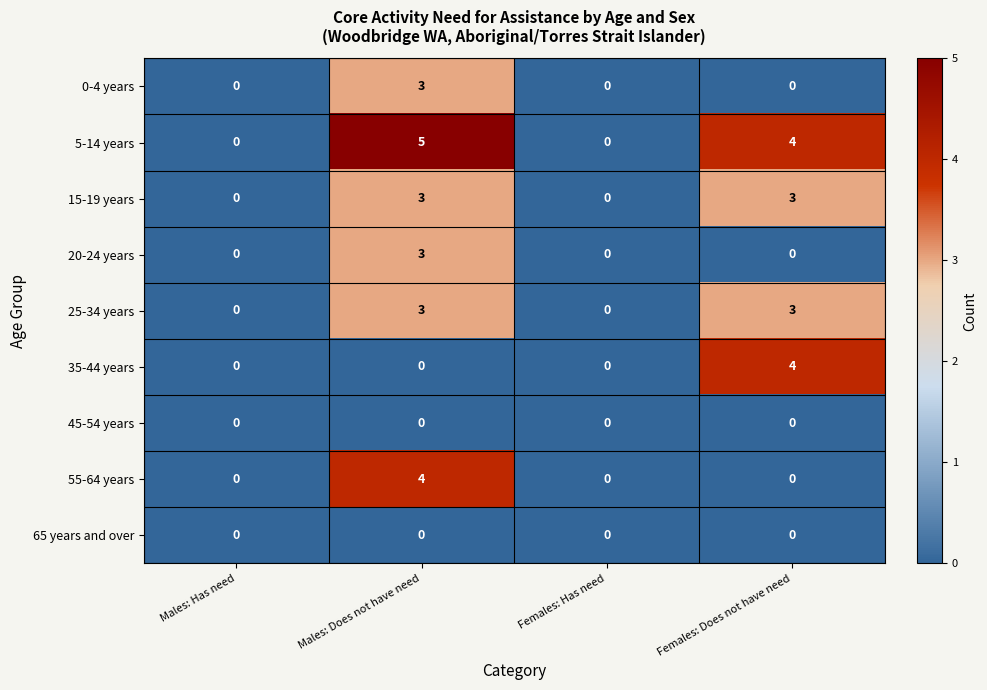

What is the difference between the maximum and minimum values in the 0-4 years series?

3